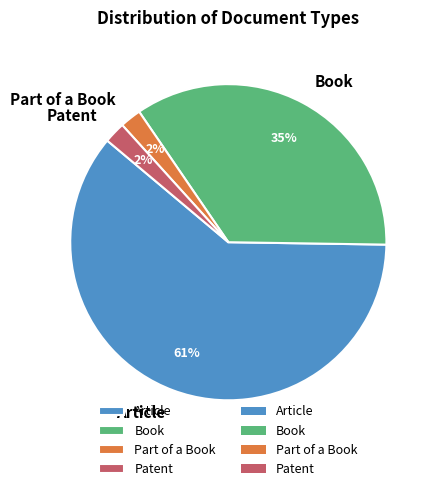

Count the number of slices in the pie.

4